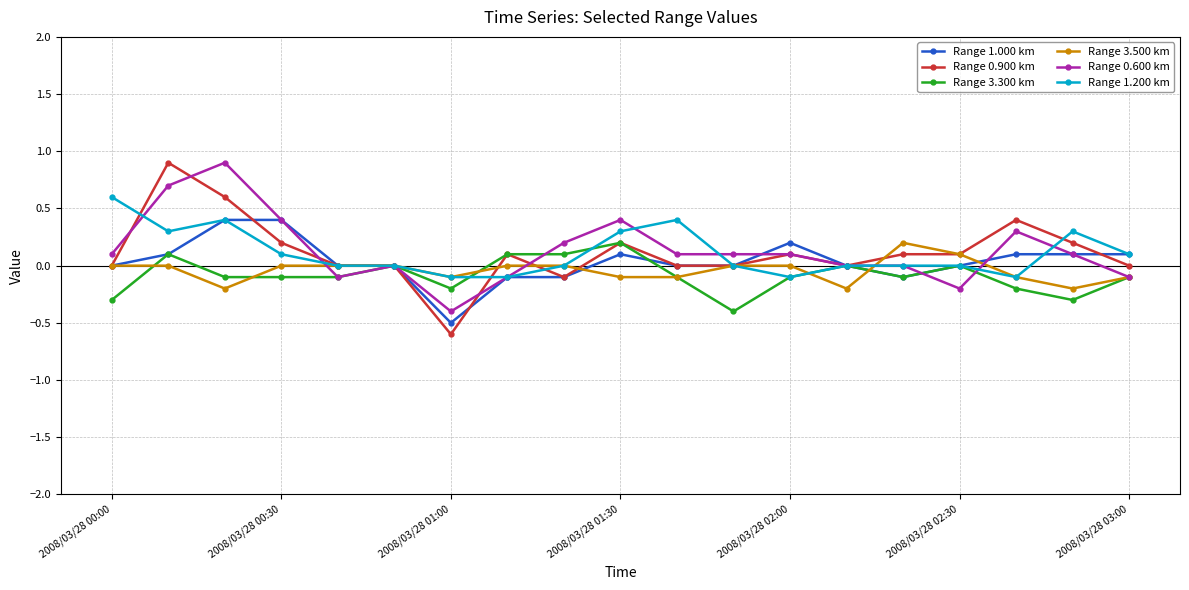

Which series has the largest range (max minus min)?

Range 0.900 km